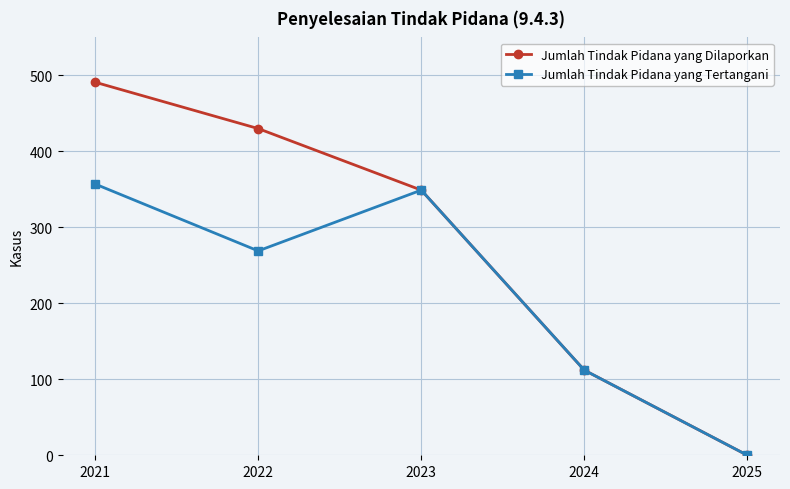

At how many categories does at least one series exceed 315?

3